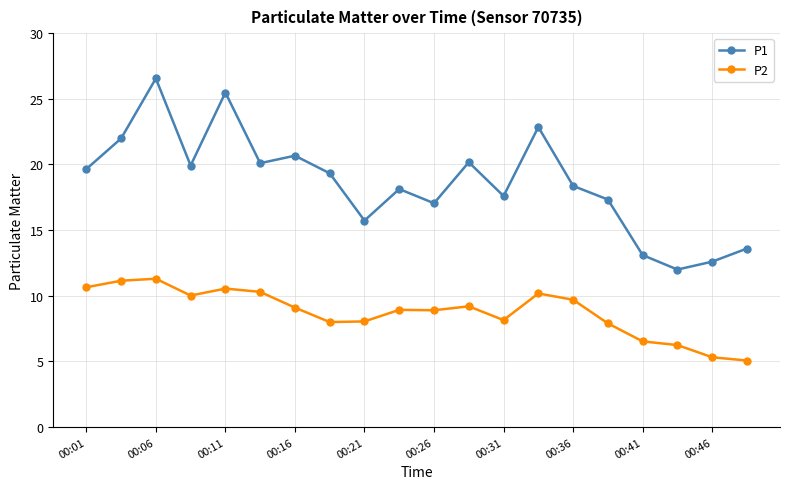

What is the sum of all P1 values?

372.2